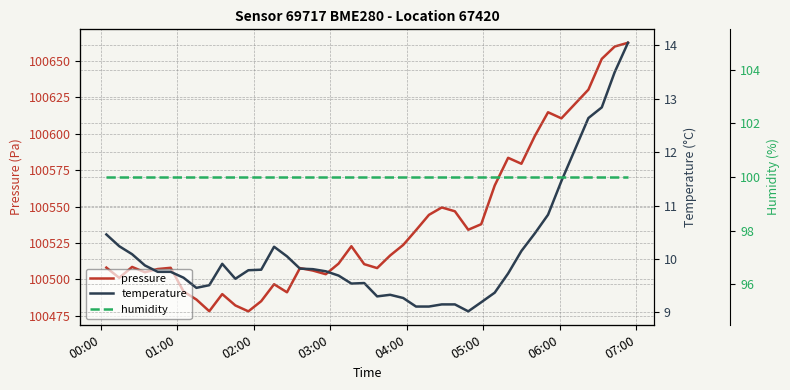

What is the lowest value of the temperature series?

9.0